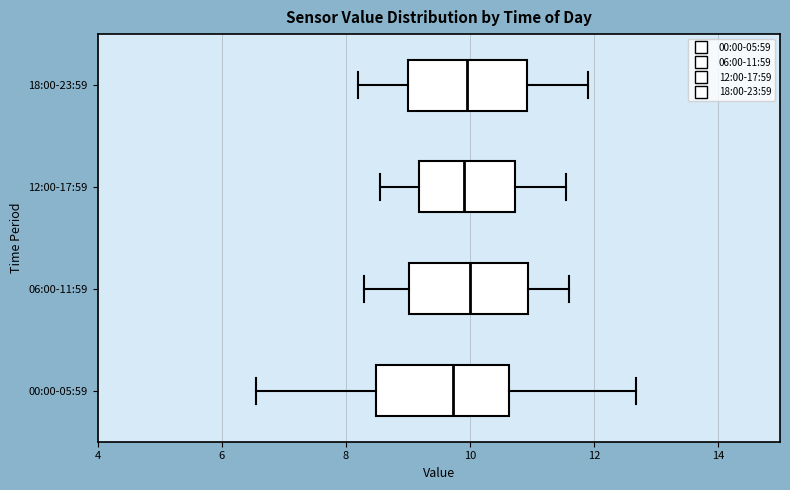

Where does the right whisker of the box for 18:00-23:59 end on the x-axis? The values are not printed on the chart, so give them approximately, as read against the axis.

12.0